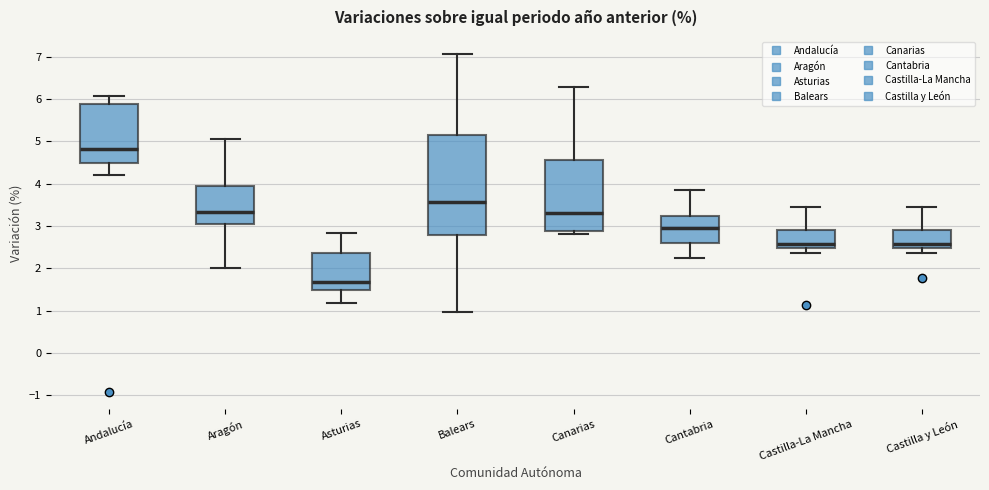

Where does the lower whisker of the box for Andalucía end on the y-axis? The values are not printed on the chart, so give them approximately, as read against the axis.

4.2